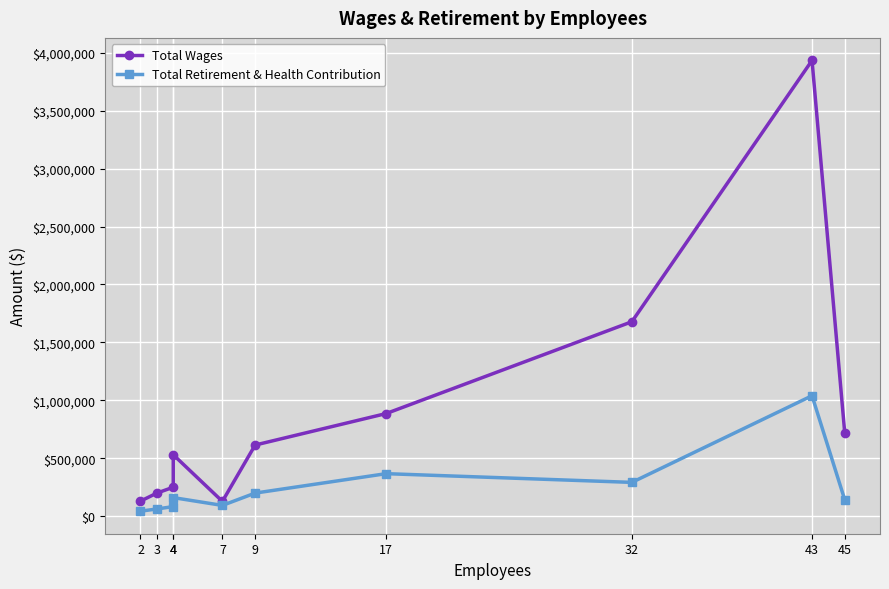

At which category is the sum across all series the highest?

43